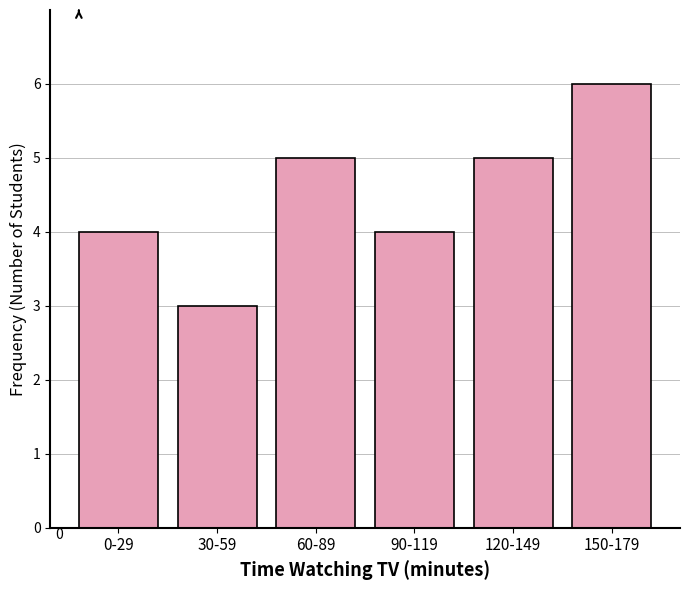

Reading right to left, list all the values displayed in this chart.

150-179=6	120-149=5	90-119=4	60-89=5	30-59=3	0-29=4